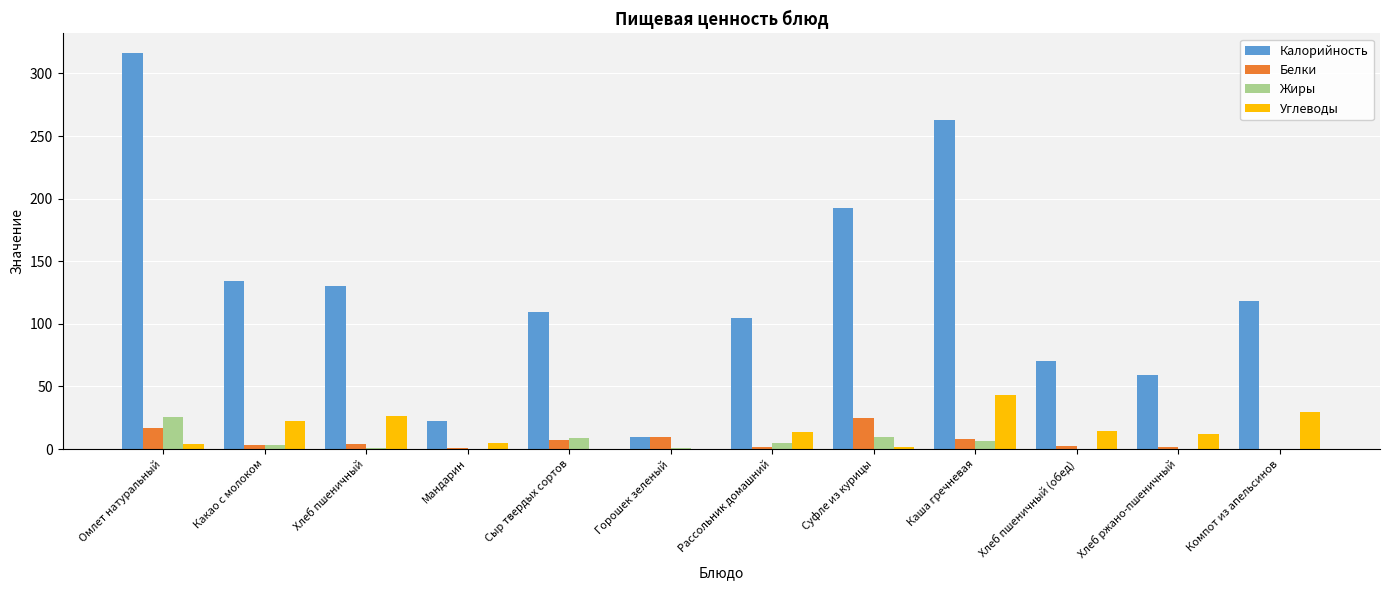

How many distinct data groups are displayed?

4